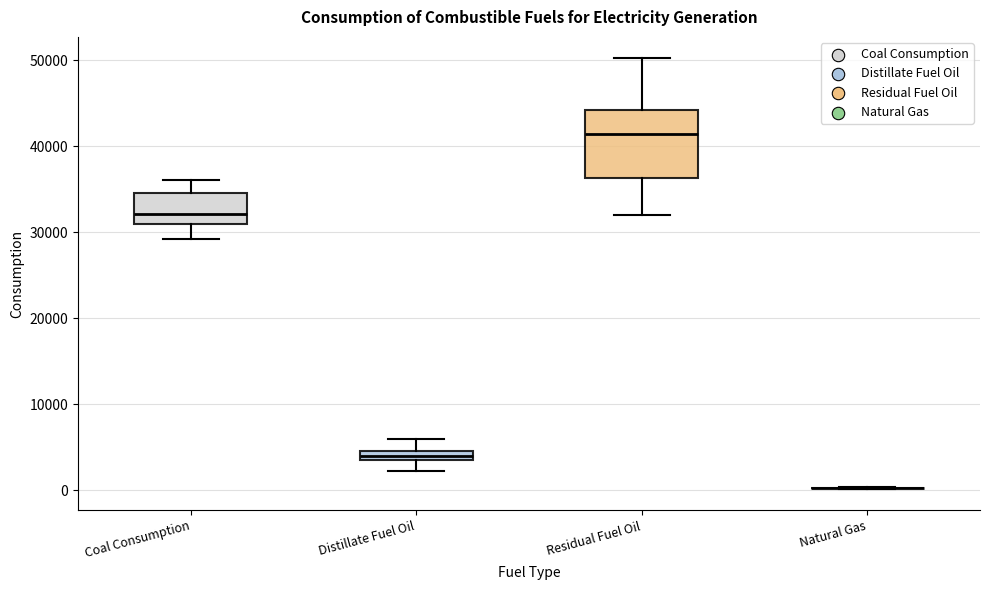

Where does the lower whisker of the box for Coal Consumption end on the y-axis? The values are not printed on the chart, so give them approximately, as read against the axis.

29000